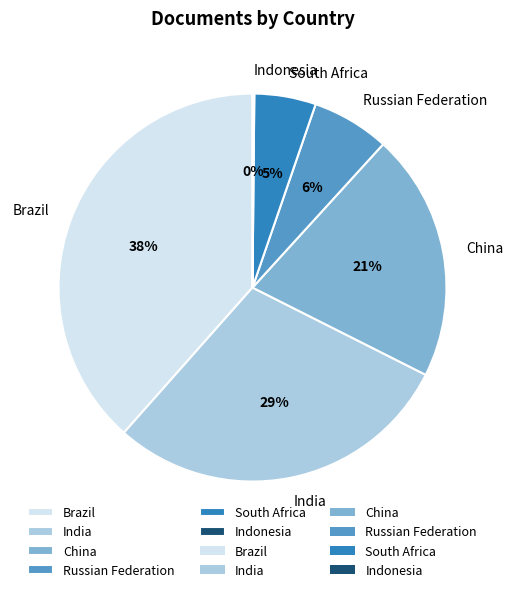

Which has a higher value, Brazil or South Africa?

Brazil